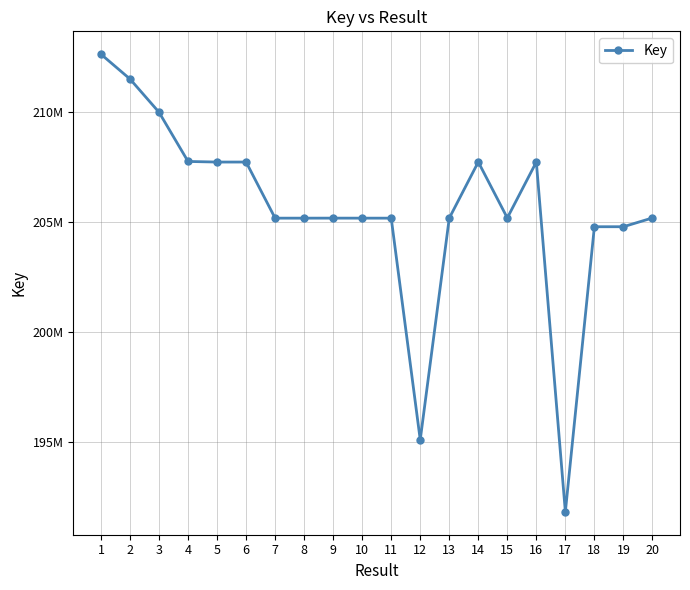

Does the chart display data point markers on the line(s)?

Yes